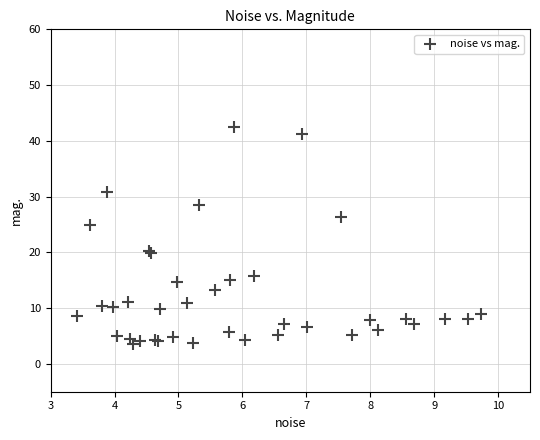

What Y value in the scatter plot is closest to 23?

24.8